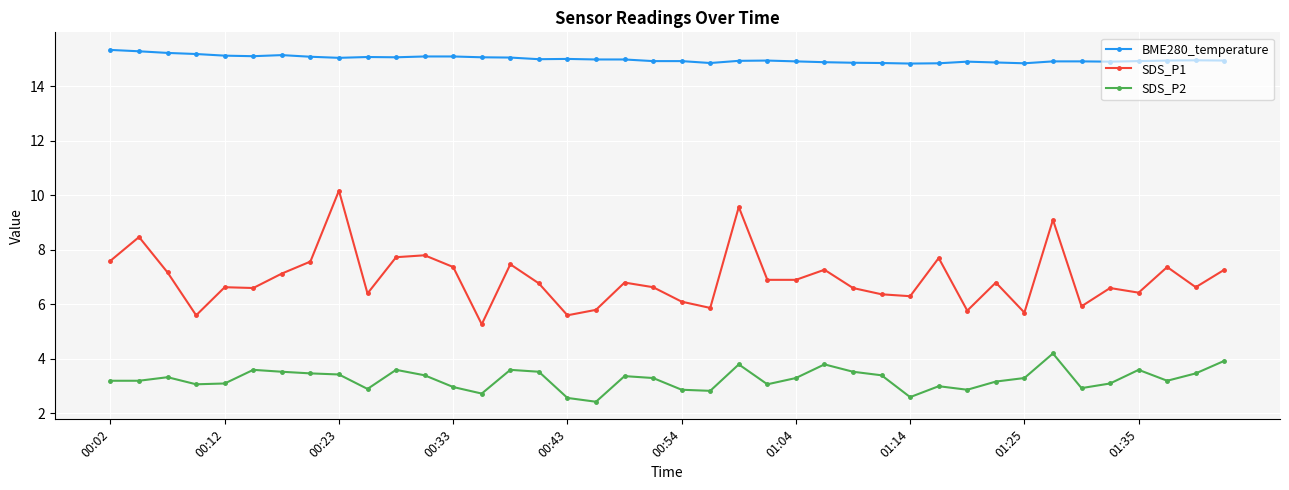

List the series in order of their overall mean, highest first.

BME280_temperature, SDS_P1, SDS_P2